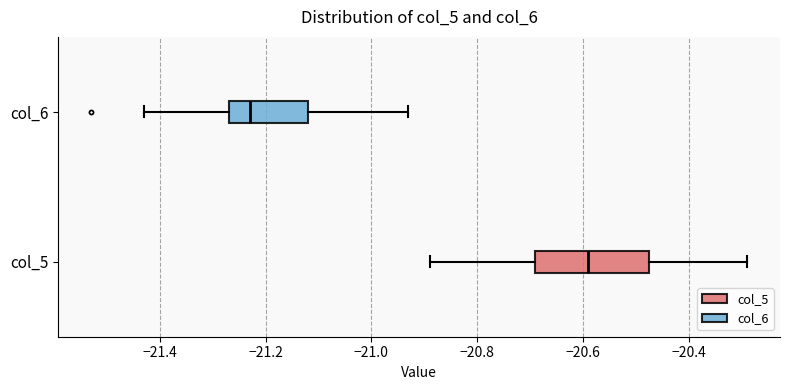

Where is the right edge of the box for col_6 on the x-axis? The values are not printed on the chart, so give them approximately, as read against the axis.

-21.12